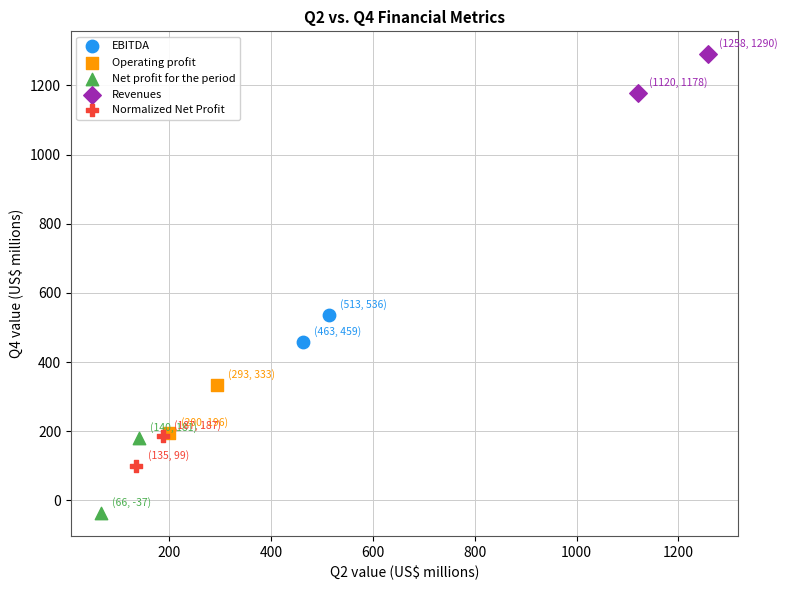

Which series reaches the minimum Y coordinate?

Net profit for the period